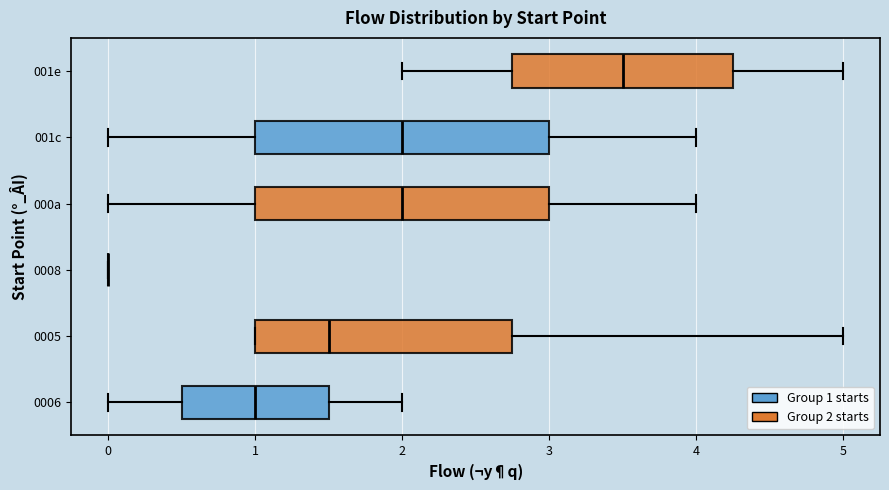

Reading bottom to top, read every box against the x-axis: the position of its median line, the range the box covers, and the ends of its whiskers. The values are not printed on the chart, so give them approximately, as read against the axis.

0006: median 1.0, box 0.5 to 1.5, whiskers 0.0 to 2.0
0005: median 1.5, box 1.0 to 2.8, whiskers 1.0 to 5.0
0008: box collapsed to a line at 0.0, whiskers 0.0 to 0.0
000a: median 2.0, box 1.0 to 3.0, whiskers 0.0 to 4.0
001c: median 2.0, box 1.0 to 3.0, whiskers 0.0 to 4.0
001e: median 3.5, box 2.8 to 4.3, whiskers 2.0 to 5.0